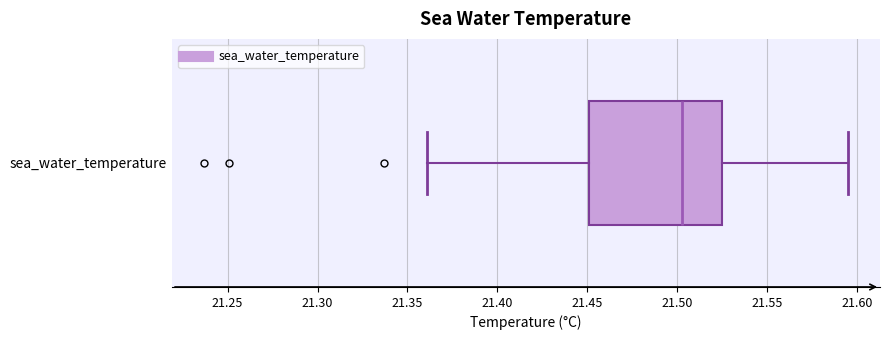

Transcribe this box plot: give where the median line is, the range the box spans, and where the two whiskers end, as read against the x-axis. The values are not printed on the chart, so give them approximately, as read against the axis.

median 21.505, box 21.450 to 21.525, whiskers 21.360 to 21.595